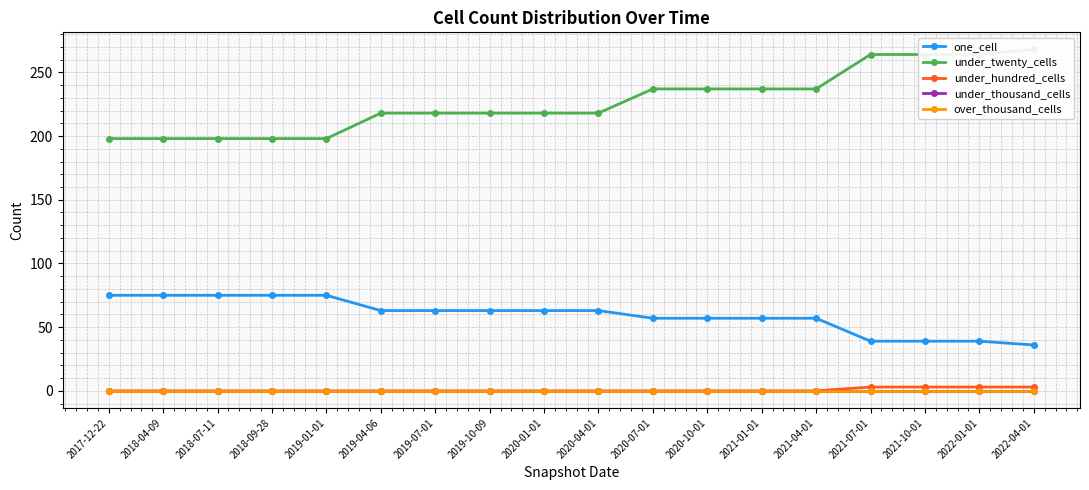

Between 2017-12-22 and 2021-04-01, which series saw the biggest shift?

under_twenty_cells